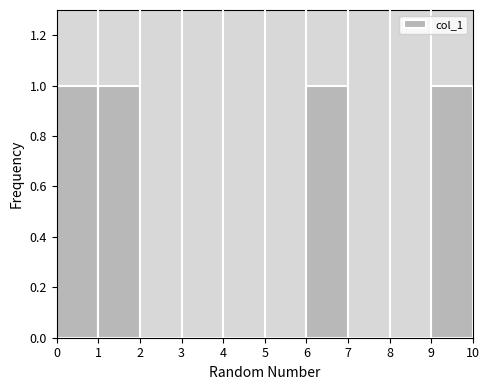

What is the height of the bar covering 9 to 10 on the x-axis? The values are not printed on the chart, so give them approximately, as read against the axis.

1